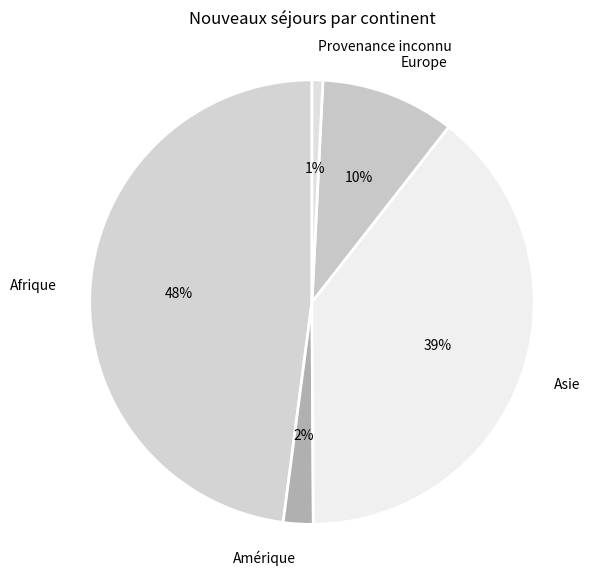

Is it true that Afrique is 48% of the pie?

True